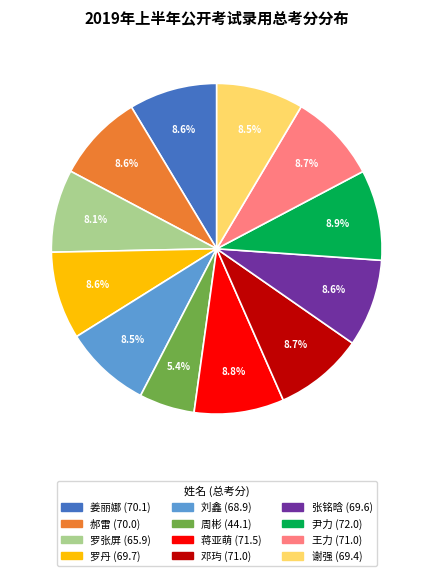

Does any single category account for the majority?

No